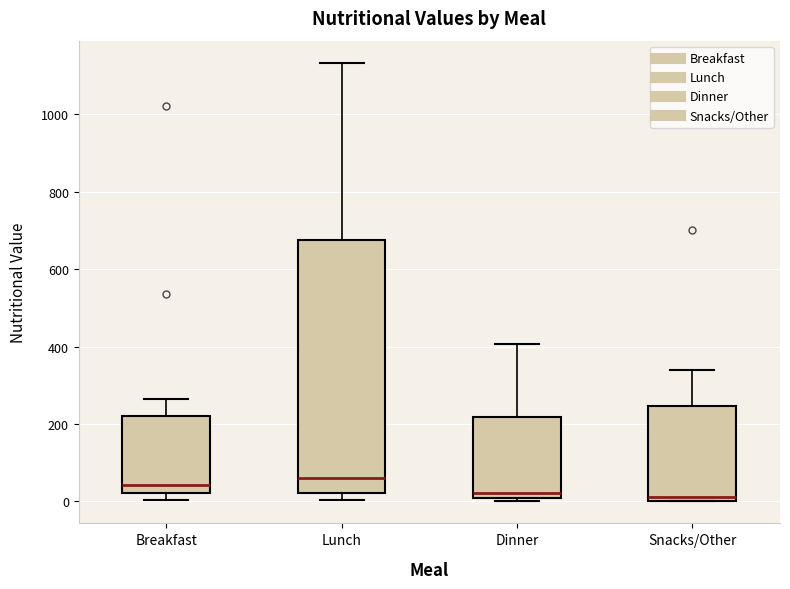

Where is the lower edge of the box for Dinner on the y-axis? The values are not printed on the chart, so give them approximately, as read against the axis.

0